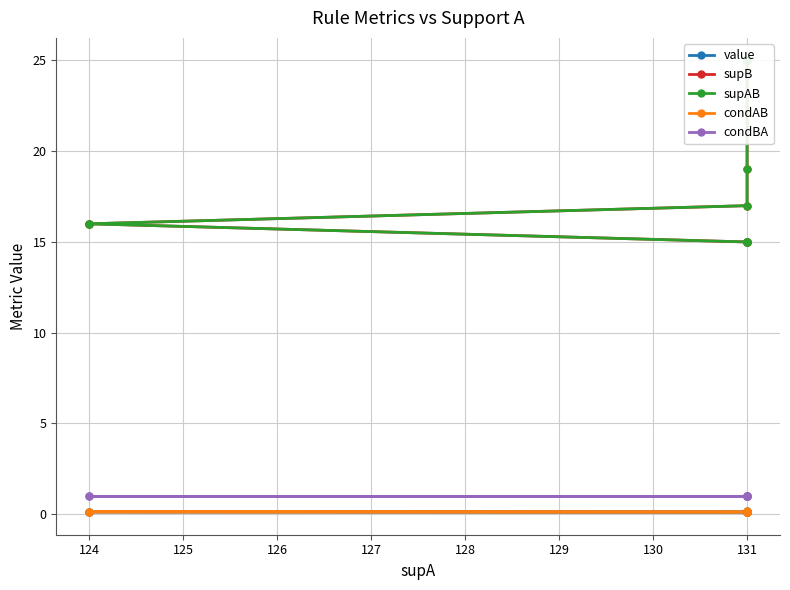

What is the total value across all series at 124?

33.3